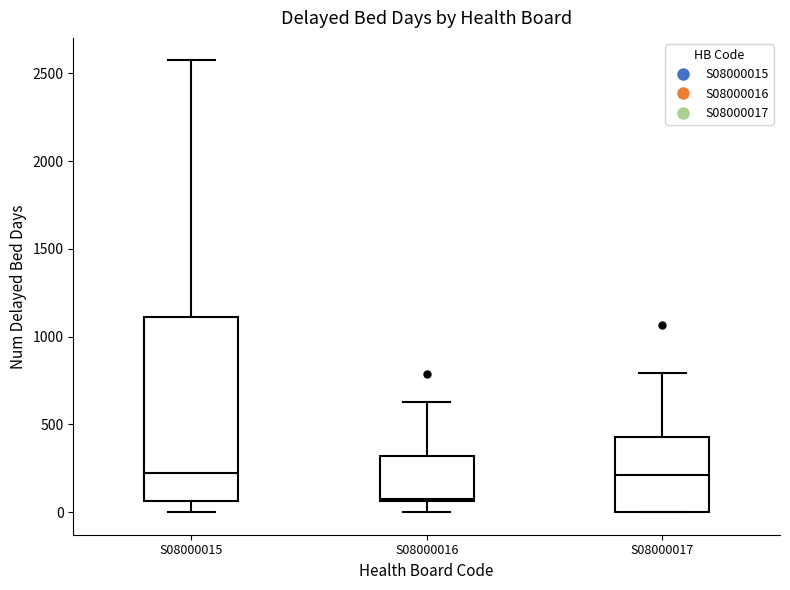

Which box's median line is the lowest?

S08000016